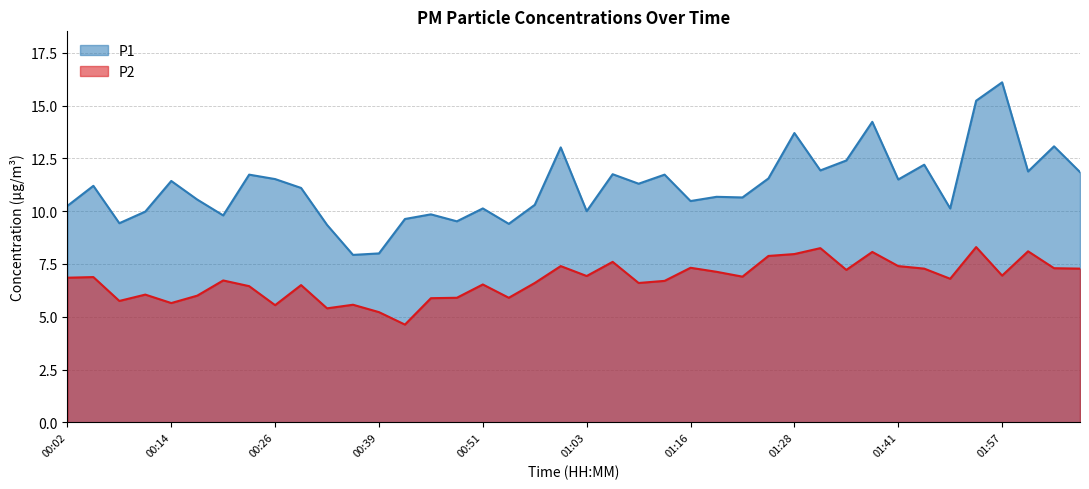

Reading left to right, what are all the values shown in this chart?

P1: 10.2	11.2	9.4	10.0	11.4	10.6	9.8	11.7	11.5	11.1	9.3	7.9	8.0	9.6	9.8	9.5	10.1	9.4	10.3	13.0	10.0	11.8	11.3	11.7	10.5	10.7	10.7	11.6	13.7	11.9	12.4	14.2	11.5	12.2	10.1	15.2	16.1	11.9	13.1	11.8
P2: 6.8	6.9	5.8	6.0	5.7	6.0	6.7	6.5	5.5	6.5	5.4	5.6	5.2	4.6	5.9	5.9	6.5	5.9	6.6	7.4	6.9	7.6	6.6	6.7	7.3	7.1	6.9	7.9	8.0	8.2	7.2	8.1	7.4	7.3	6.8	8.3	7.0	8.1	7.3	7.3